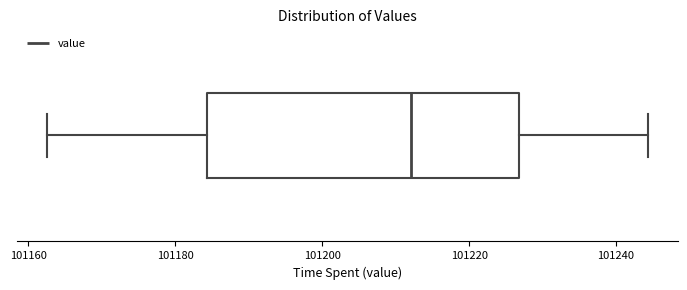

Where does the left whisker of the box end on the x-axis? The values are not printed on the chart, so give them approximately, as read against the axis.

101162